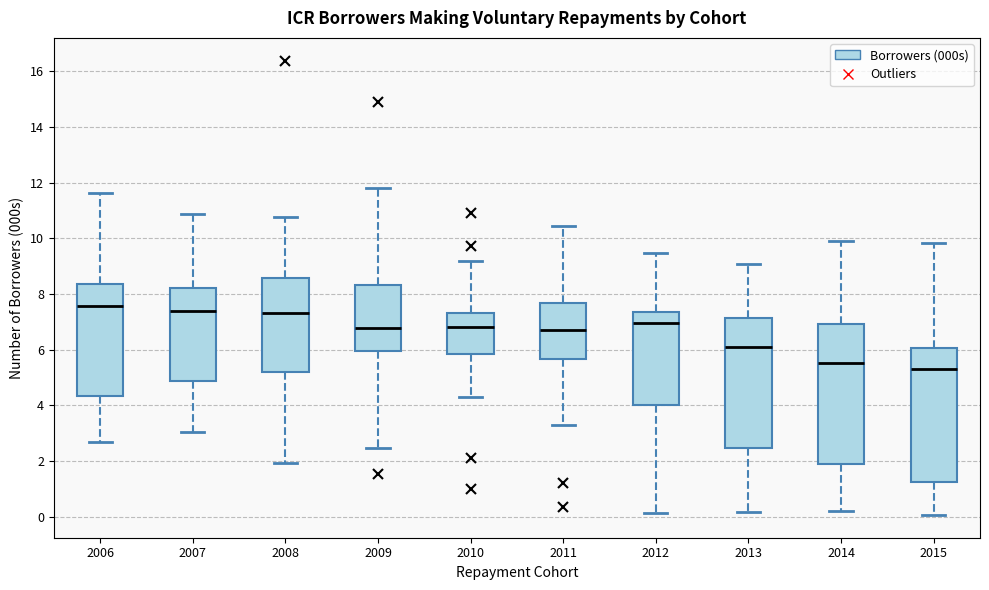

Reading left to right, transcribe this box plot: for each box, give where its median line is, the range the box spans, and where its two whiskers end, as read against the y-axis. The values are not printed on the chart, so give them approximately, as read against the axis.

2006: median 7.6, box 4.4 to 8.4, whiskers 2.6 to 11.6
2007: median 7.4, box 4.8 to 8.2, whiskers 3.0 to 10.8
2008: median 7.4, box 5.2 to 8.6, whiskers 2.0 to 10.8
2009: median 6.8, box 6.0 to 8.4, whiskers 2.4 to 11.8
2010: median 6.8, box 5.8 to 7.4, whiskers 4.2 to 9.2
2011: median 6.8, box 5.6 to 7.6, whiskers 3.2 to 10.4
2012: median 7.0, box 4.0 to 7.4, whiskers 0.2 to 9.4
2013: median 6.0, box 2.4 to 7.2, whiskers 0.2 to 9.0
2014: median 5.6, box 2.0 to 7.0, whiskers 0.2 to 10.0
2015: median 5.4, box 1.2 to 6.0, whiskers 0.0 to 9.8